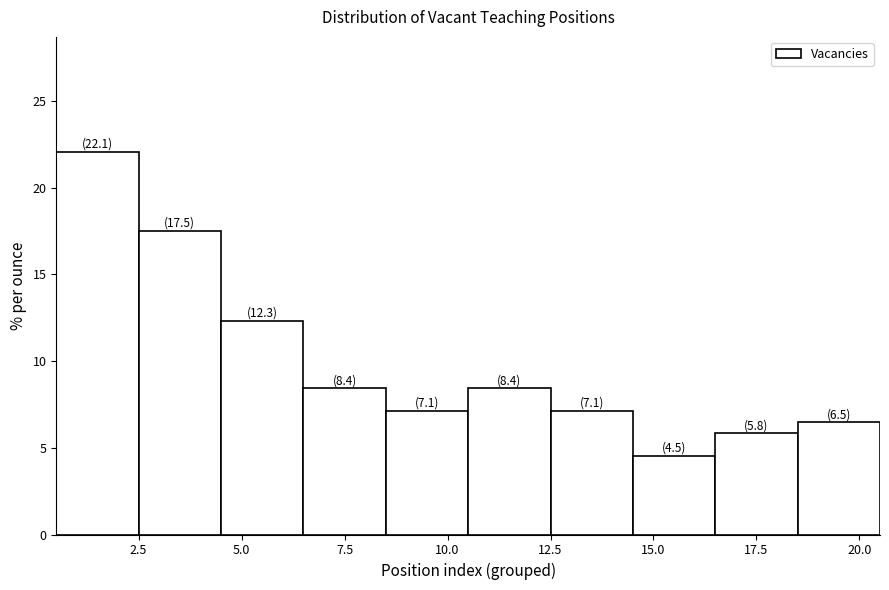

Which range on the x-axis has the tallest bar?

0.5 to 2.5